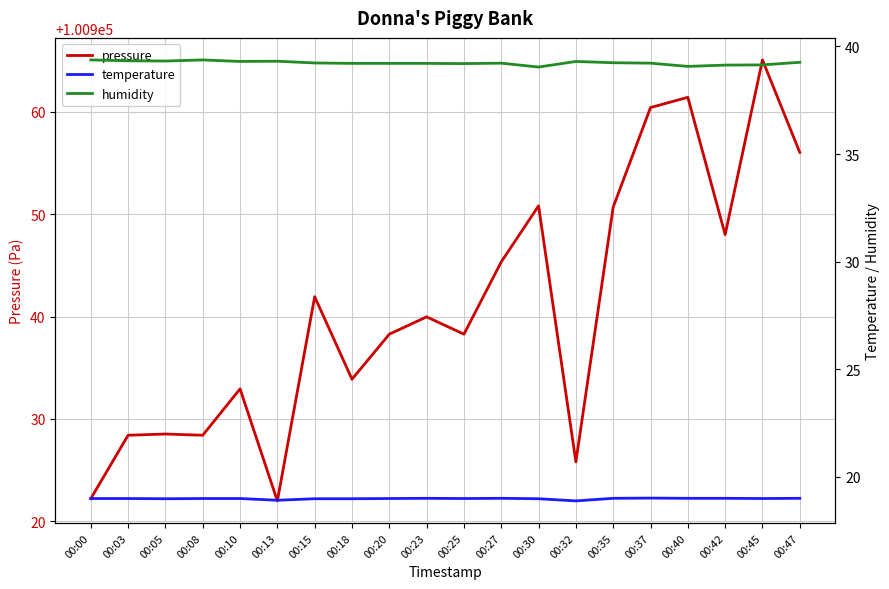

What is the value of the temperature point at the 13th from the left?

19.0